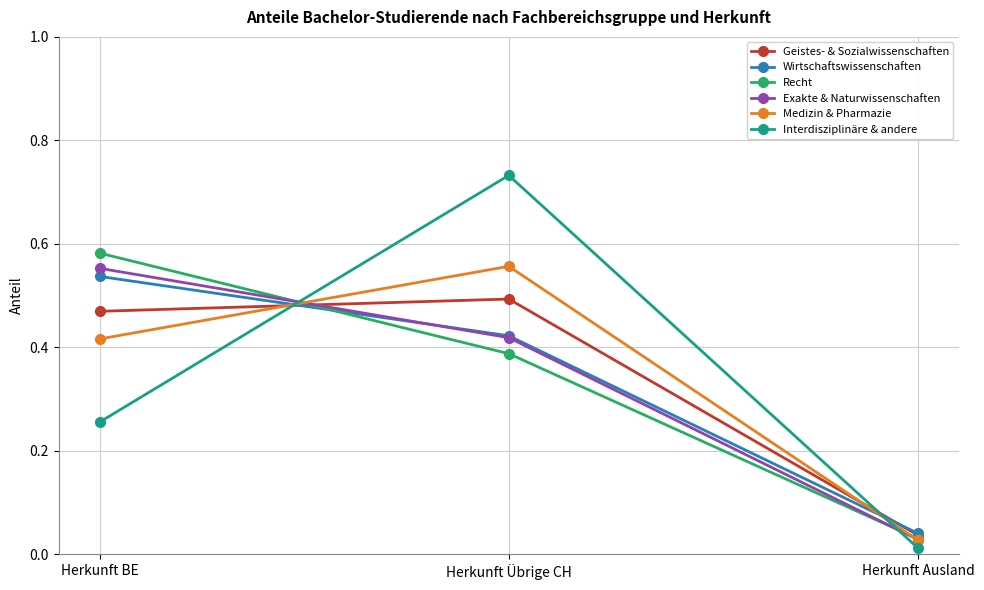

What is the label of the 2nd point from the right?

Herkunft Übrige CH